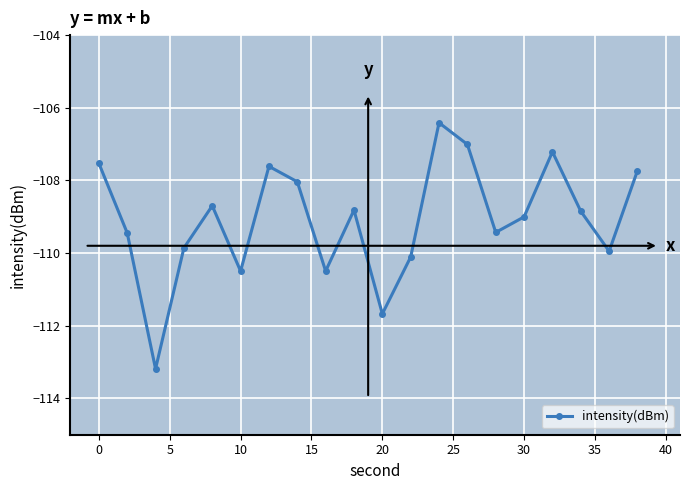

How many interior local valleys (lower than both neighbors) does the data have?

6